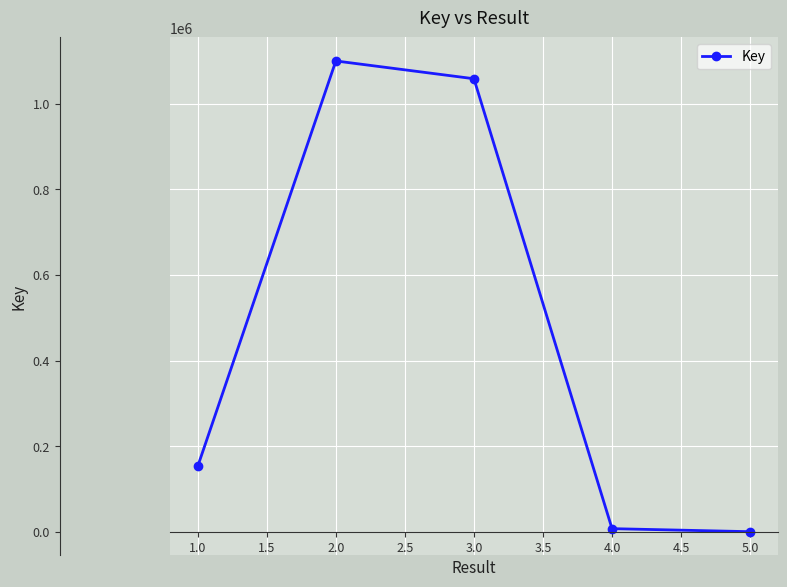

What is the label of the 3rd point from the right?

3.0